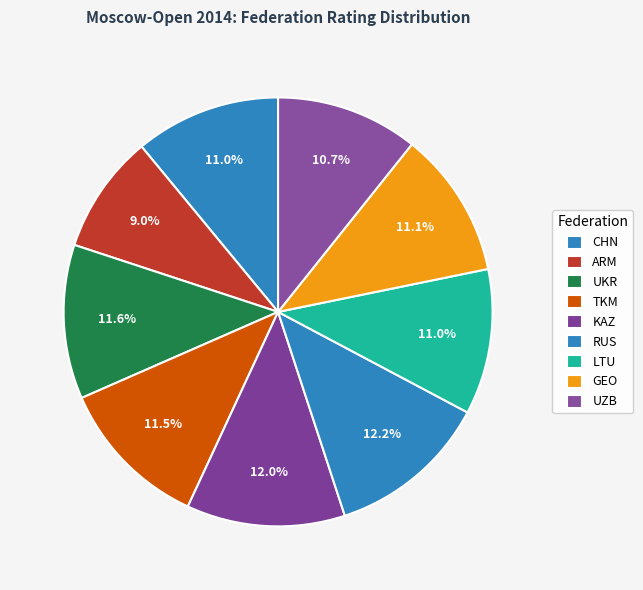

To the nearest percent, what portion does RUS represent?

12%